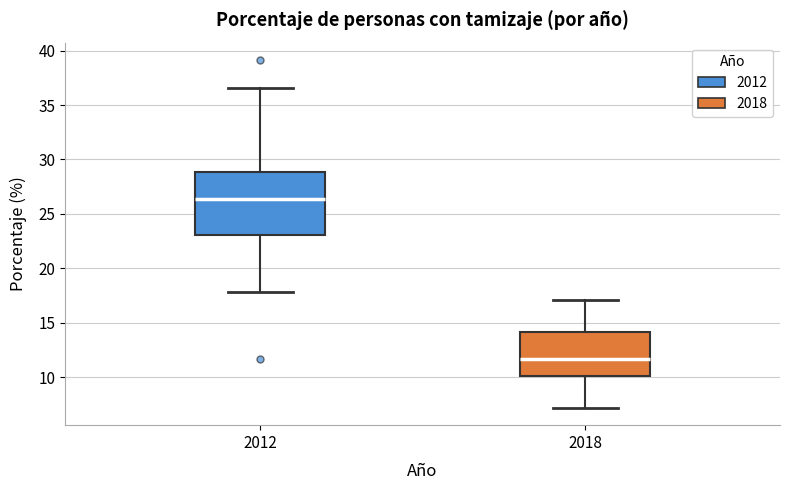

Which box has the highest median line?

2012